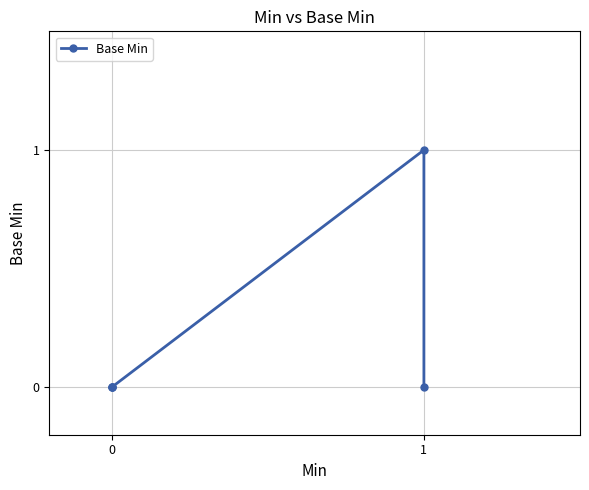

Rank the categories by value from lowest to highest.

0, 0, 0, 1, 1